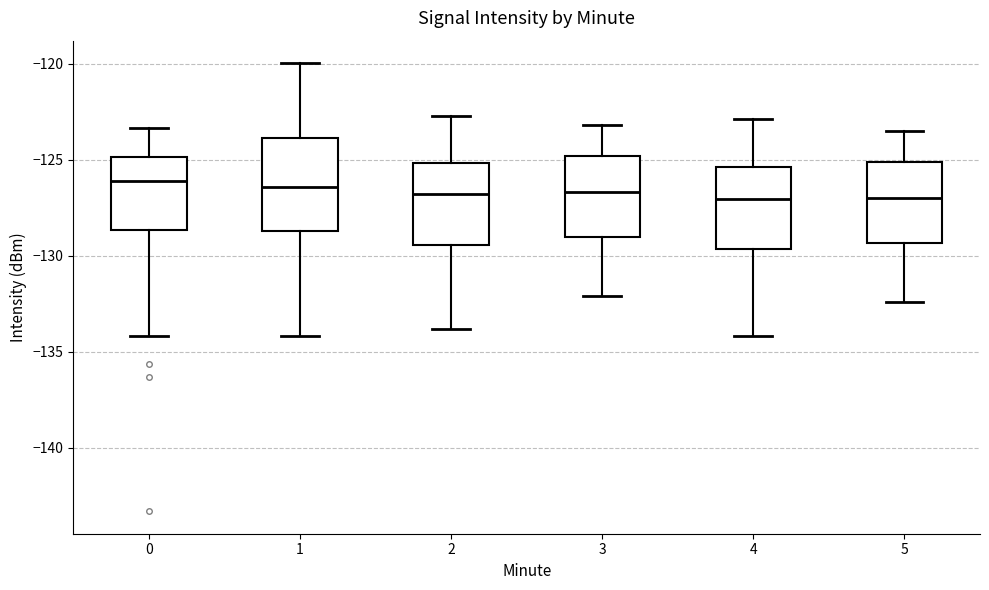

Where does the median line of the box at x = 2 sit on the y-axis? The values are not printed on the chart, so give them approximately, as read against the axis.

-127.0